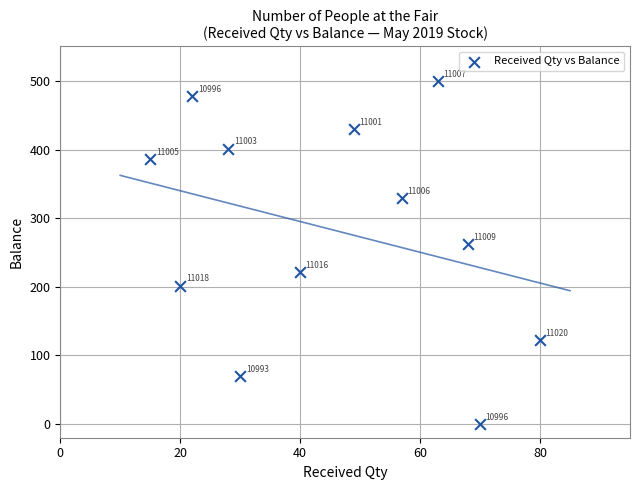

What Y value in the scatter plot is closest to 250?

262